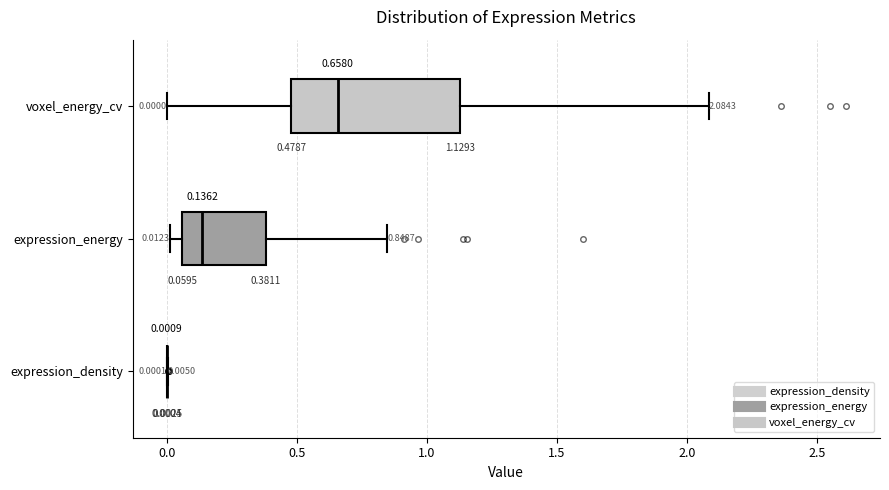

Which box is the widest, from its left edge to its right edge?

voxel_energy_cv